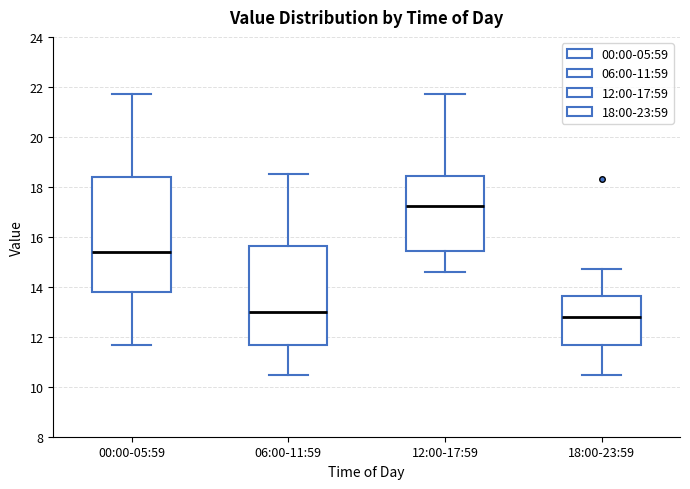

Where is the upper edge of the box for 06:00-11:59 on the y-axis? The values are not printed on the chart, so give them approximately, as read against the axis.

15.6